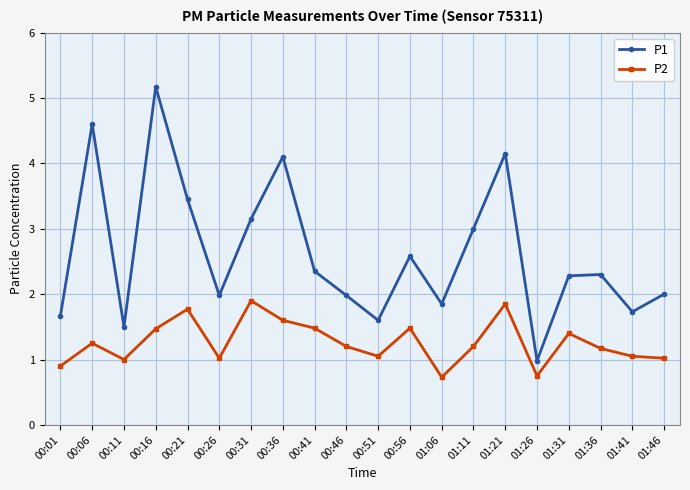

True or false: P2 and P1 cross at least once.

False